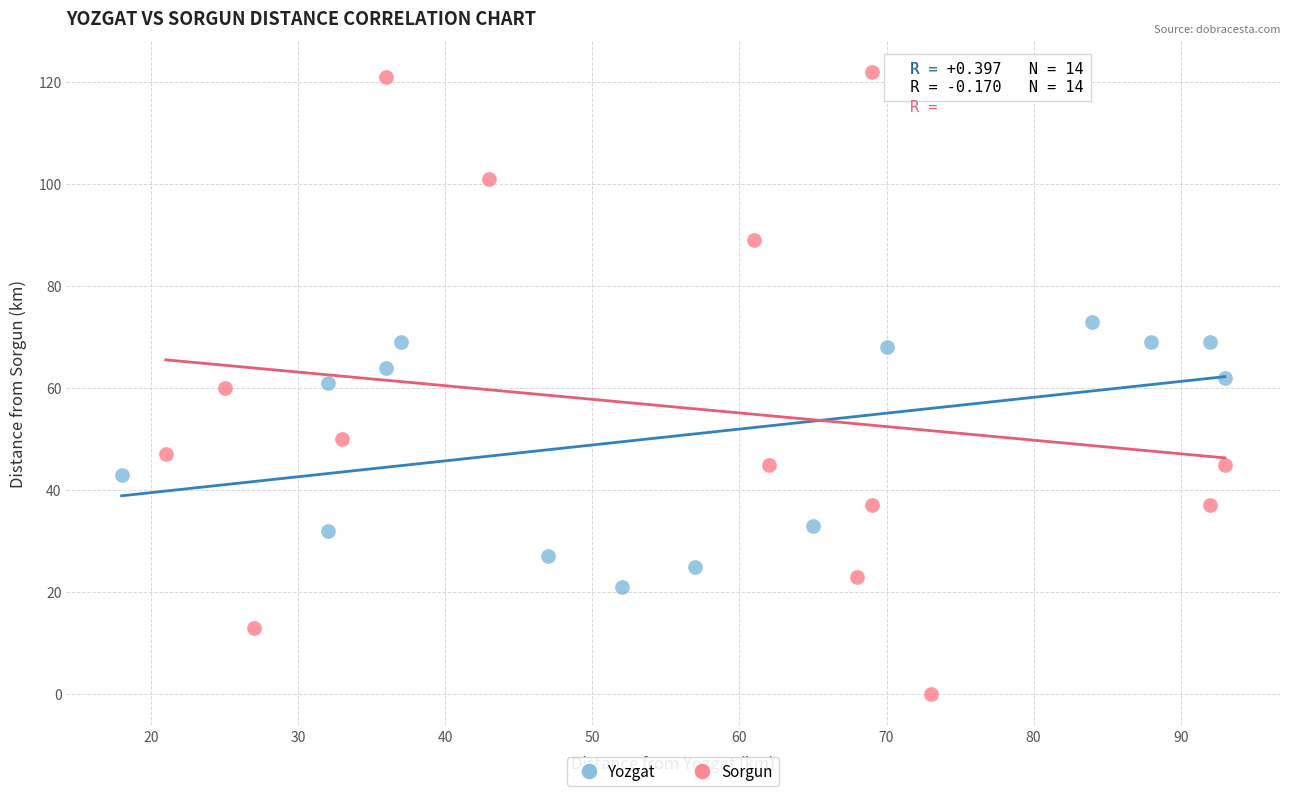

Which series reaches the minimum Y coordinate?

Sorgun